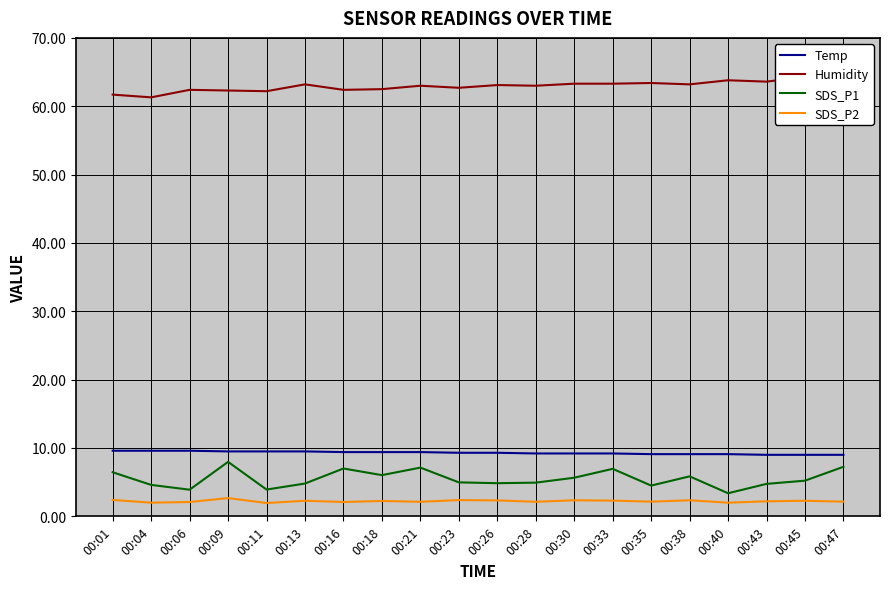

Reading right to left, list all the values displayed in this chart.

Temp: 9.0	9.0	9.0	9.1	9.1	9.1	9.2	9.2	9.2	9.3	9.3	9.4	9.4	9.4	9.5	9.5	9.5	9.6	9.6	9.6
Humidity: 64.1	64.3	63.6	63.8	63.2	63.4	63.3	63.3	63.0	63.1	62.7	63.0	62.5	62.4	63.2	62.2	62.3	62.4	61.3	61.7
SDS_P1: 7.2	5.2	4.8	3.4	5.8	4.5	7.0	5.7	4.9	4.8	5.0	7.1	6.0	7.0	4.8	3.9	8.0	3.9	4.6	6.5
SDS_P2: 2.1	2.3	2.2	2.0	2.4	2.1	2.3	2.4	2.1	2.3	2.4	2.1	2.2	2.1	2.3	1.9	2.7	2.1	2.0	2.4